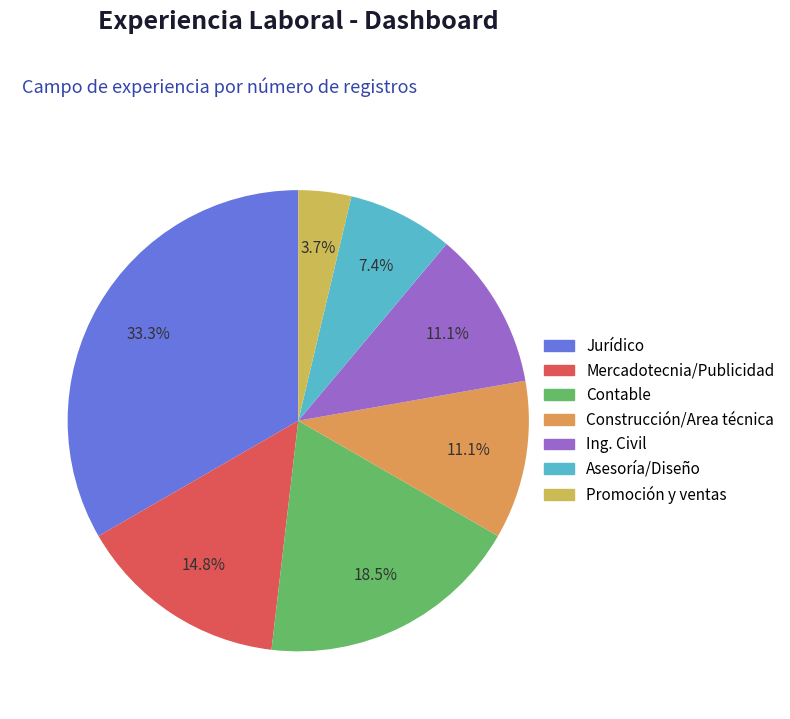

To the nearest percent, what is the difference between the largest and smallest slice percentages?

30%